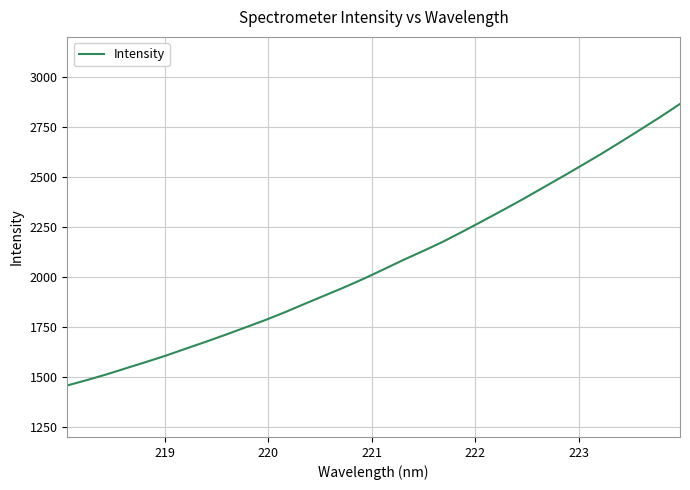

What is the greatest value displayed?

2865.0